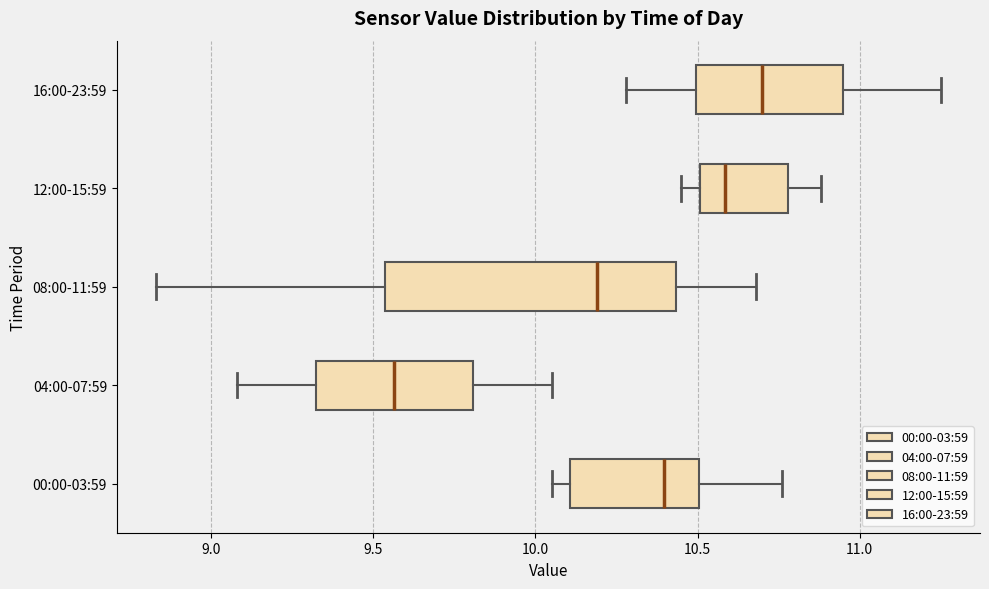

Reading bottom to top, transcribe this box plot: for each box, give where its median line is, the range the box spans, and where its two whiskers end, as read against the x-axis. The values are not printed on the chart, so give them approximately, as read against the axis.

00:00-03:59: median 10.40, box 10.10 to 10.50, whiskers 10.05 to 10.75
04:00-07:59: median 9.55, box 9.30 to 9.80, whiskers 9.10 to 10.05
08:00-11:59: median 10.20, box 9.55 to 10.45, whiskers 8.85 to 10.70
12:00-15:59: median 10.60, box 10.50 to 10.80, whiskers 10.45 to 10.90
16:00-23:59: median 10.70, box 10.50 to 10.95, whiskers 10.30 to 11.25